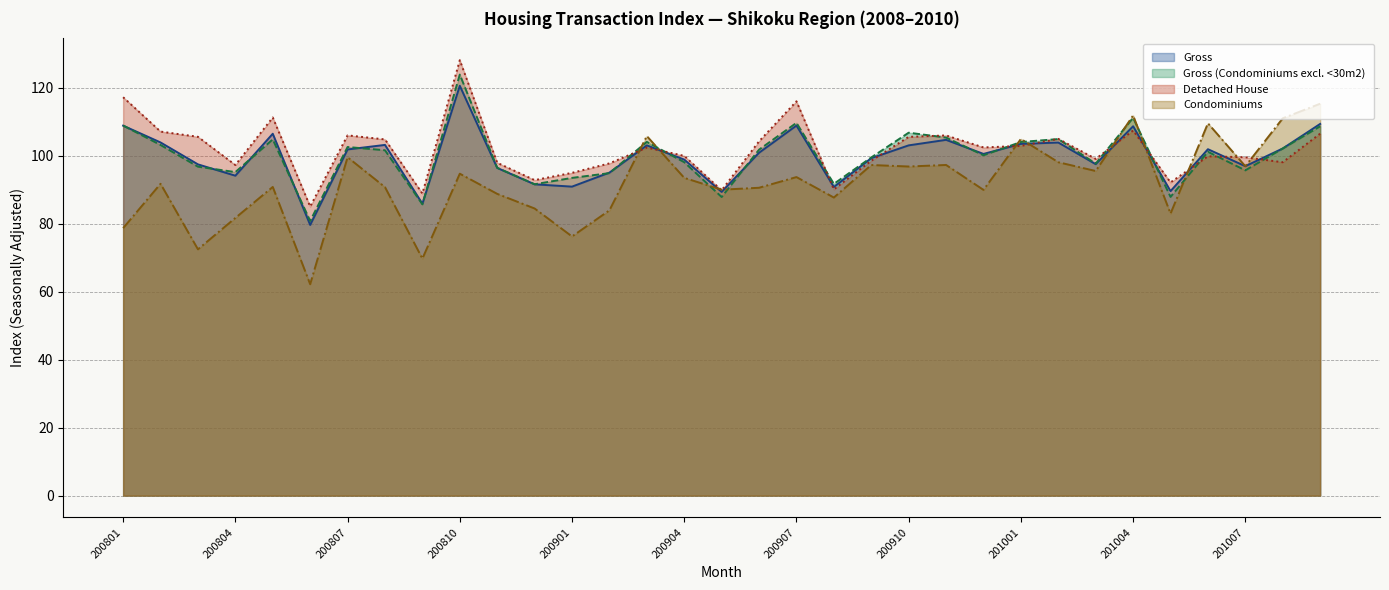

Reading right to left, extract all data points from this chart.

Gross: 201009=109.4	201008=102.1	201007=96.9	201006=101.9	201005=89.6	201004=108.7	201003=97.5	201002=103.9	201001=103.5	200912=100.5	200911=104.7	200910=103.1	200909=99.3	200908=90.8	200907=108.9	200906=100.9	200905=89.4	200904=98.9	200903=103.1	200902=95.0	200901=90.9	200812=91.6	200811=96.4	200810=120.6	200809=85.9	200808=103.2	200807=101.9	200806=79.6	200805=106.5	200804=94.1	200803=97.5	200802=103.9	200801=108.9
Gross (Condominiums excl. <30m2): 201009=108.7	201008=102.1	201007=95.7	201006=101.2	201005=87.9	201004=111.2	201003=97.7	201002=104.9	201001=104.1	200912=100.1	200911=105.4	200910=106.8	200909=99.5	200908=91.7	200907=109.7	200906=101.8	200905=87.9	200904=98.1	200903=104.1	200902=94.9	200901=93.5	200812=91.6	200811=96.5	200810=123.9	200809=85.7	200808=101.6	200807=102.6	200806=80.8	200805=104.8	200804=95.2	200803=96.8	200802=103.2	200801=108.9
Detached House: 201009=106.5	201008=98.1	201007=99.6	201006=99.8	201005=92.2	201004=107.4	201003=99.1	201002=105.0	201001=102.9	200912=102.4	200911=106.0	200910=105.6	200909=98.5	200908=90.1	200907=116.0	200906=104.2	200905=89.8	200904=100.0	200903=102.4	200902=97.8	200901=95.0	200812=92.8	200811=97.9	200810=128.1	200809=88.9	200808=104.8	200807=106.0	200806=85.1	200805=111.3	200804=97.3	200803=105.6	200802=107.1	200801=117.2
Condominiums: 201009=115.3	201008=111.0	201007=96.9	201006=109.6	201005=83.0	201004=111.9	201003=95.5	201002=98.1	201001=104.9	200912=90.0	200911=97.3	200910=96.8	200909=97.3	200908=87.7	200907=93.7	200906=90.6	200905=90.0	200904=93.5	200903=105.8	200902=83.9	200901=76.3	200812=84.5	200811=88.8	200810=94.7	200809=69.7	200808=90.8	200807=99.6	200806=62.2	200805=90.8	200804=81.7	200803=72.5	200802=91.8	200801=78.7